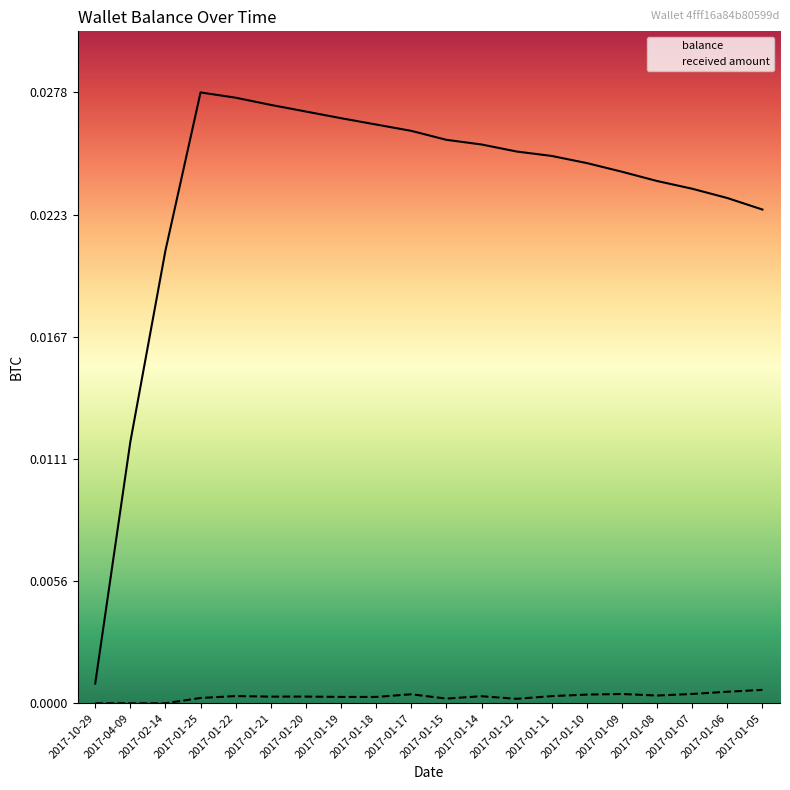

What are all the series names shown in the legend?

balance, received amount